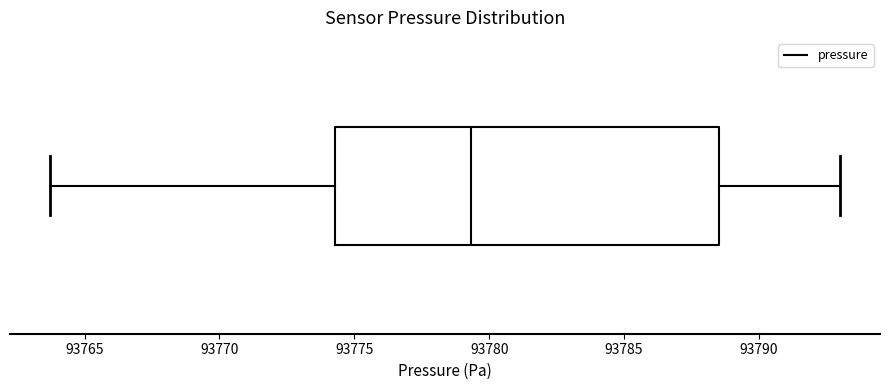

Read this box plot against the x-axis: the position of the median line, the range covered by the box, and the ends of both whiskers. The values are not printed on the chart, so give them approximately, as read against the axis.

median 93779.5, box 93774.5 to 93788.5, whiskers 93763.5 to 93793.0